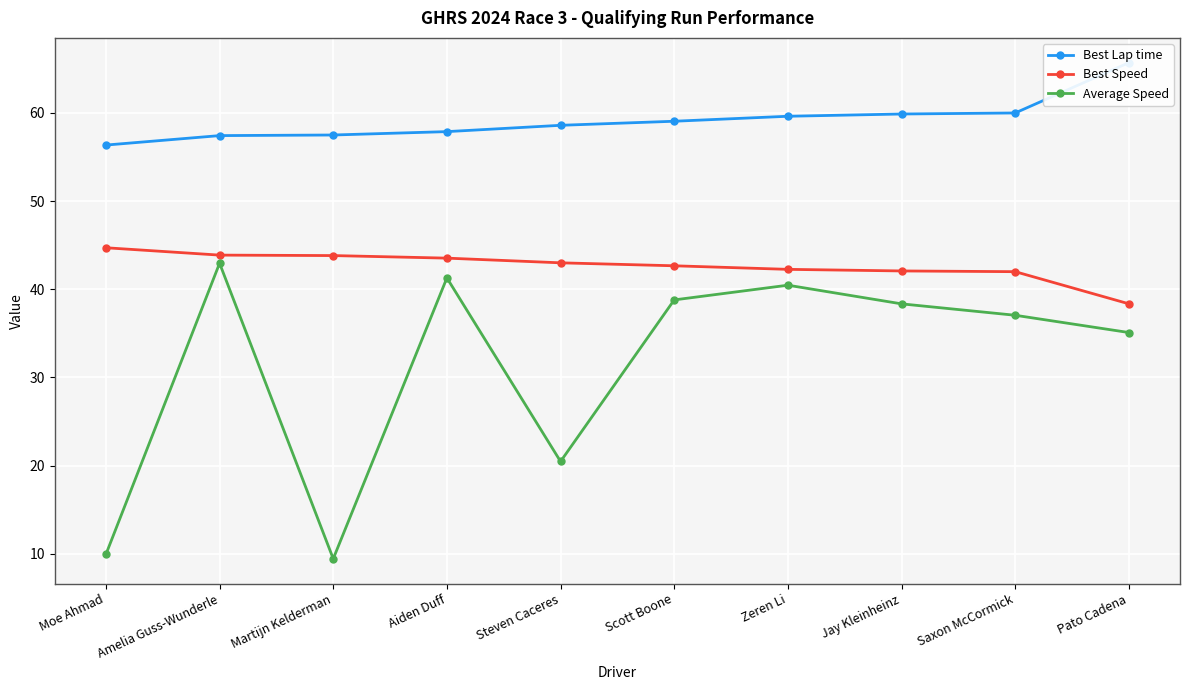

List the labels in order of Best Lap time value, largest first.

Pato Cadena, Saxon McCormick, Jay Kleinheinz, Zeren Li, Scott Boone, Steven Caceres, Aiden Duff, Martijn Kelderman, Amelia Guss-Wunderle, Moe Ahmad